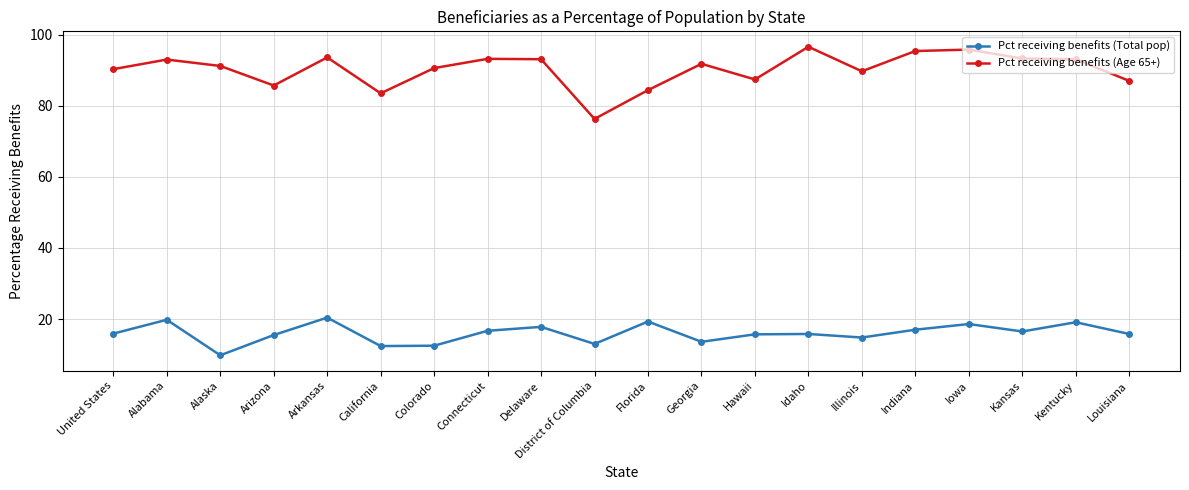

What is the difference between the maximum and minimum values in the Pct receiving benefits (Age 65+) series?

20.3